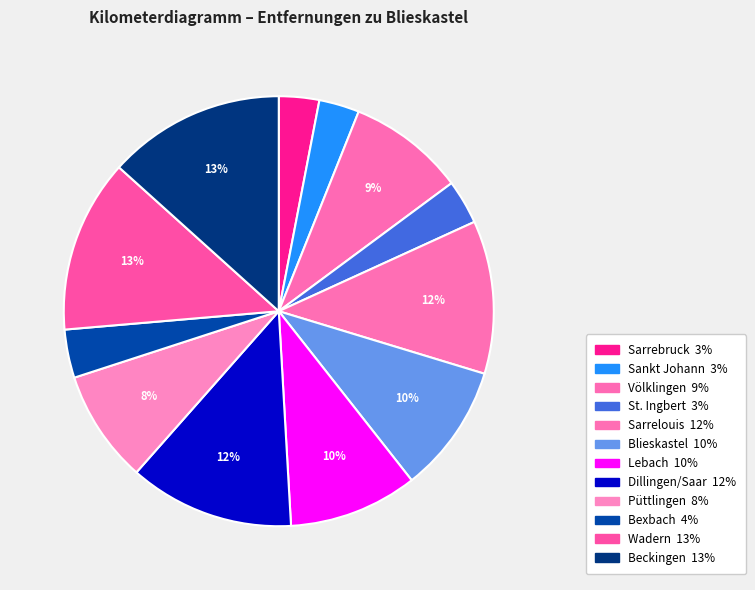

What portion of the pie excludes Wadern?

87.0%